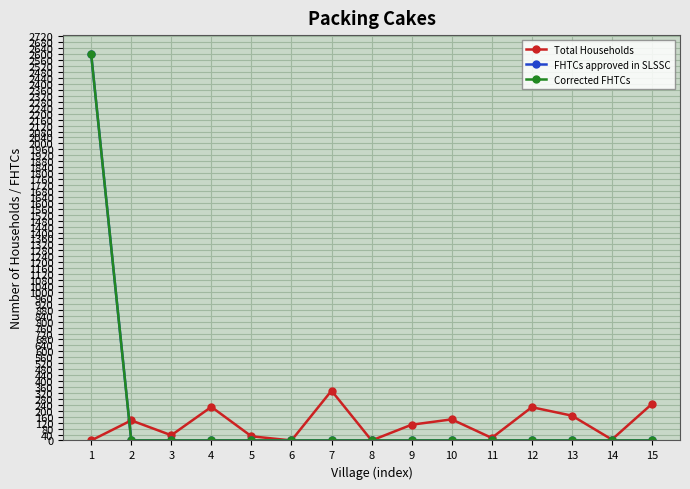

At which category does the chart reach its minimum across all series?

1